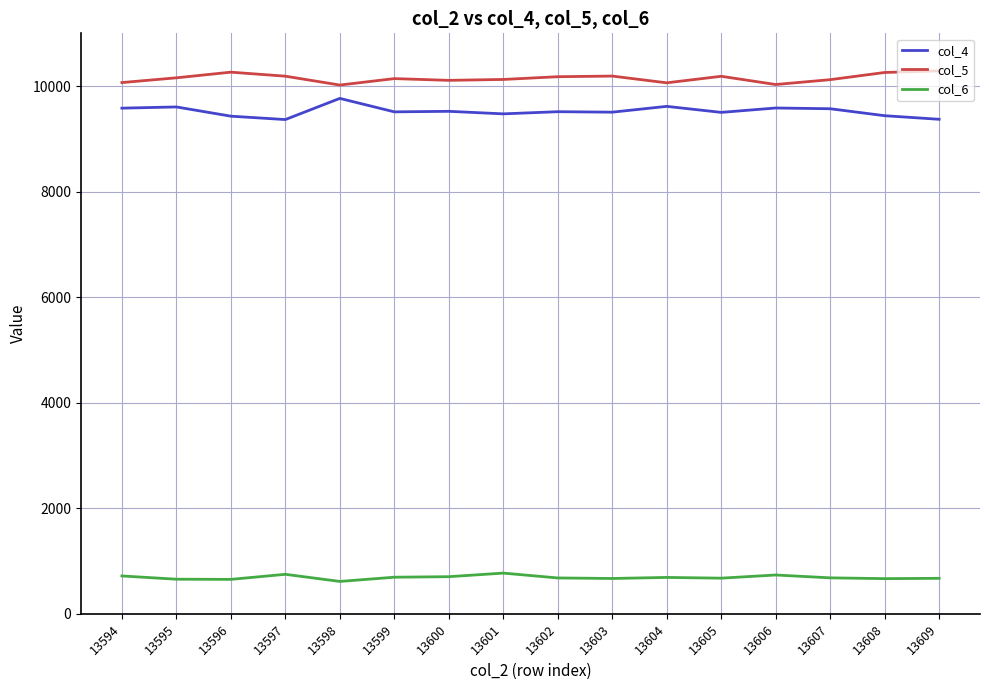

True or false: col_4 and col_6 cross at least once.

False